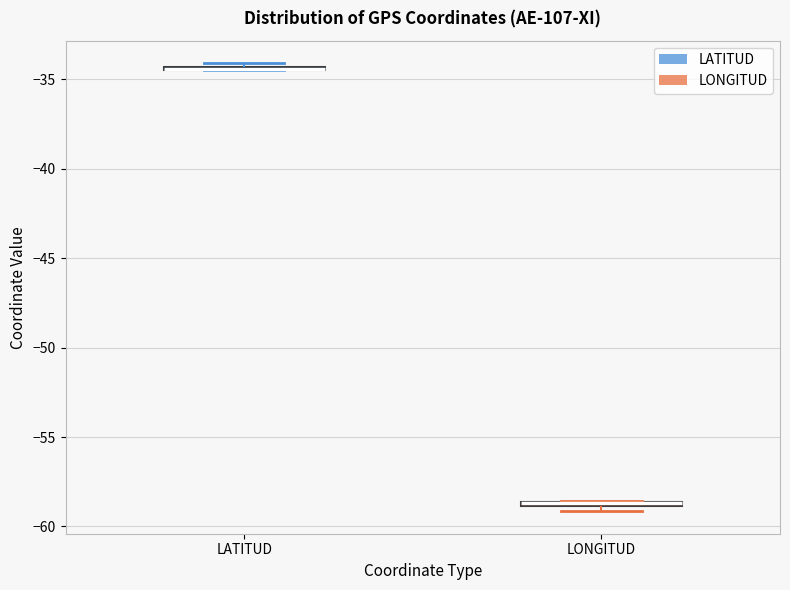

Where is the lower edge of the box for LONGITUD on the y-axis? The values are not printed on the chart, so give them approximately, as read against the axis.

-59.0